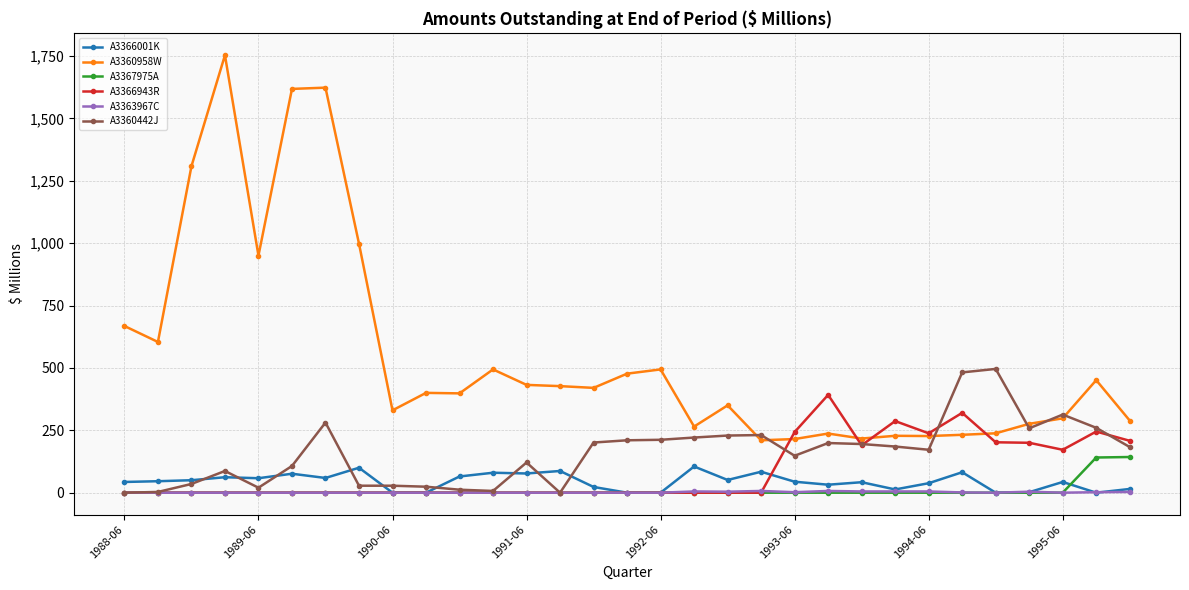

Which series has the largest range (max minus min)?

A3360958W